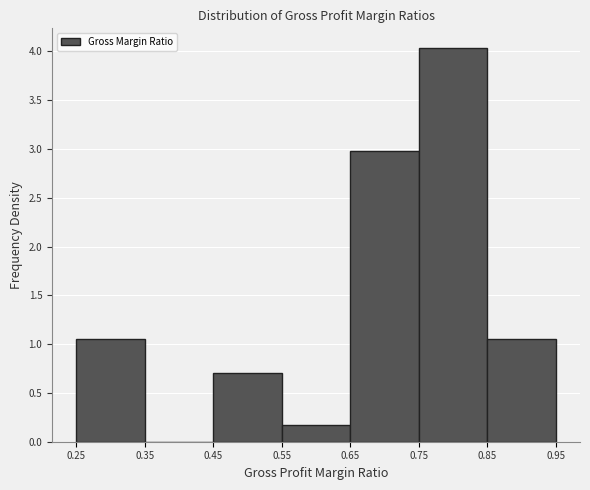

Reading left to right, transcribe this chart: for each bar, give the range it covers on the x-axis and its height. The values are not printed on the chart, so give them approximately, as read against the axis.

0.25 to 0.35: 1.05
0.35 to 0.45: 0
0.45 to 0.55: 0.70
0.55 to 0.65: 0.20
0.65 to 0.75: 3.00
0.75 to 0.85: 4.05
0.85 to 0.95: 1.05